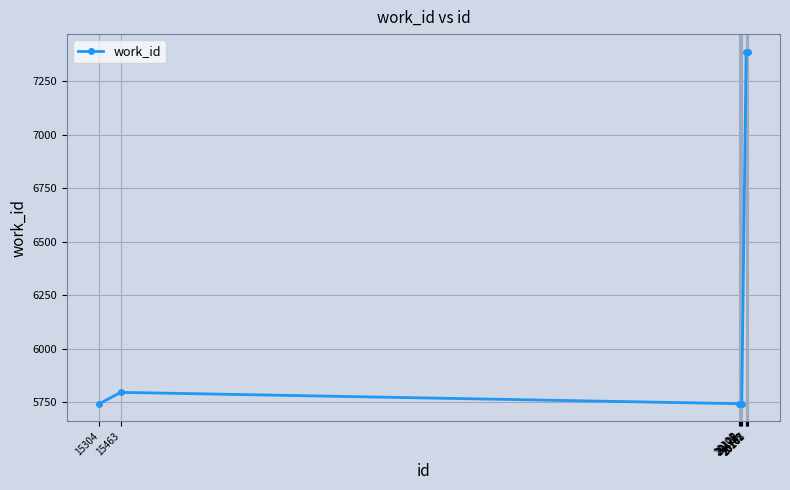

What is the minimum value shown in the chart?

5744